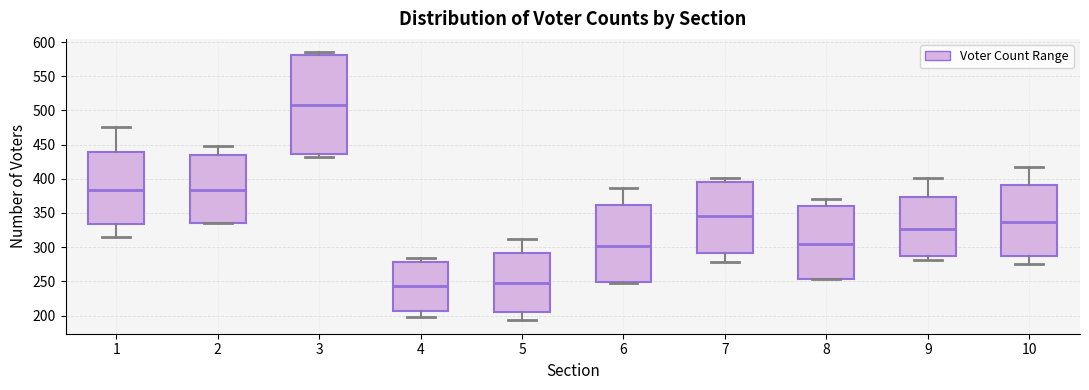

Where does the upper whisker of the box at x = 6 end on the y-axis? The values are not printed on the chart, so give them approximately, as read against the axis.

385